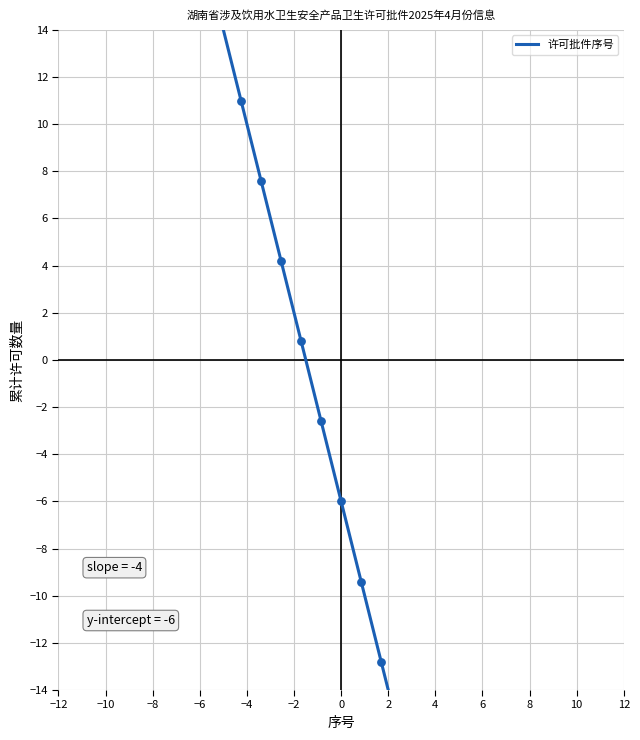

Between −10 and 10, which is larger?

−10